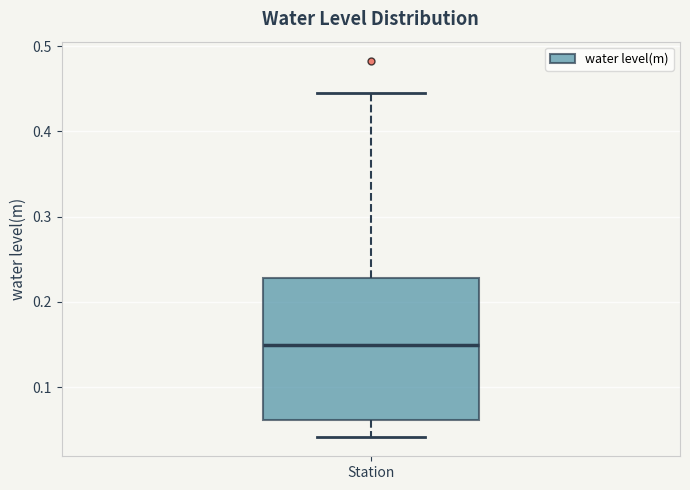

Transcribe this box plot: give where the median line is, the range the box spans, and where the two whiskers end, as read against the y-axis. The values are not printed on the chart, so give them approximately, as read against the axis.

median 0.15, box 0.06 to 0.23, whiskers 0.04 to 0.45